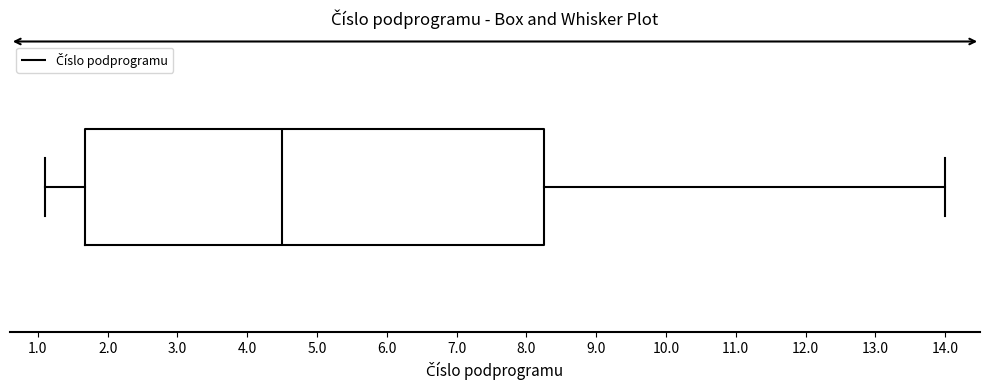

Transcribe this box plot: give where the median line is, the range the box spans, and where the two whiskers end, as read against the x-axis. The values are not printed on the chart, so give them approximately, as read against the axis.

median 4.5, box 1.7 to 8.3, whiskers 1.1 to 14.0